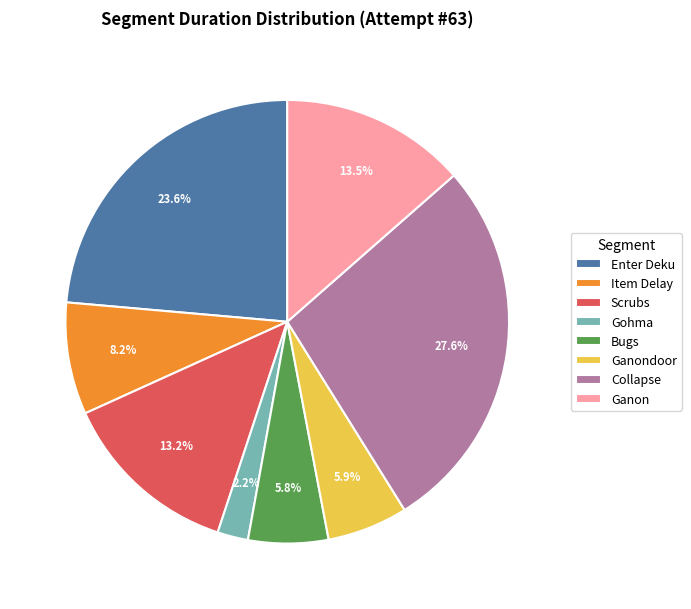

Does Ganon account for over 50% of the chart?

No